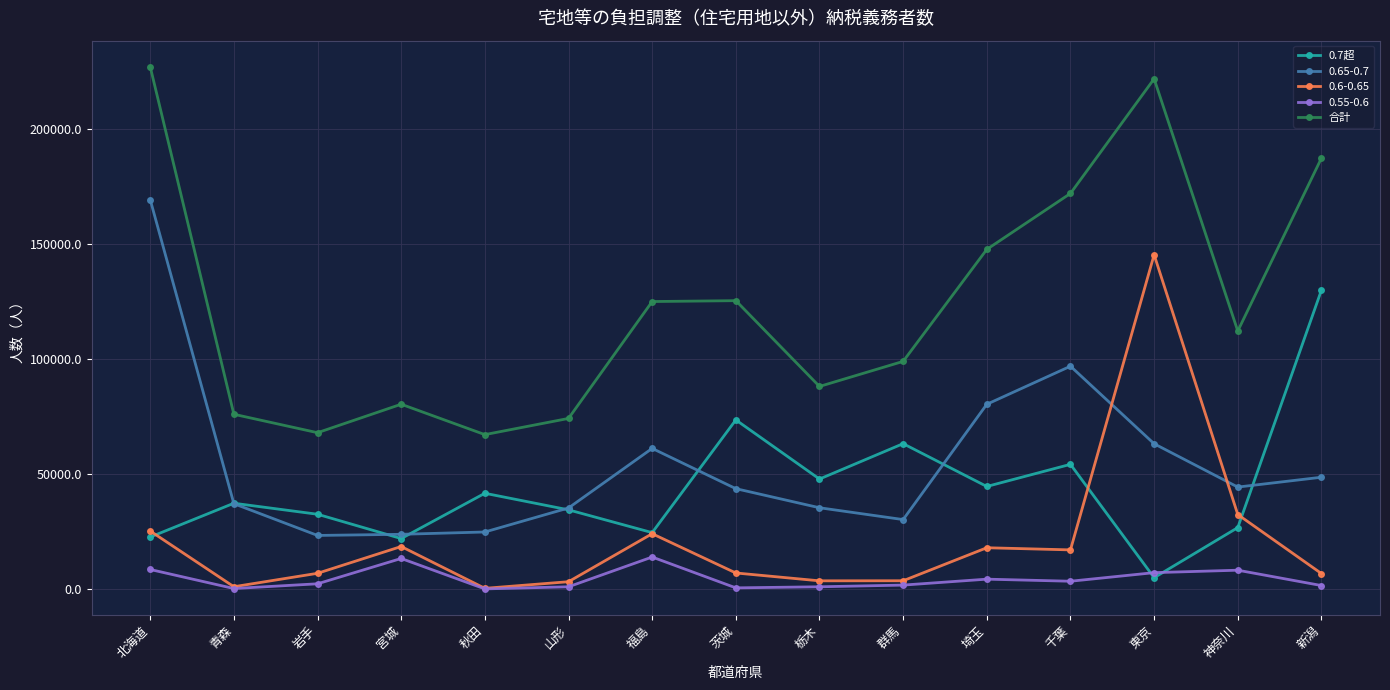

Where is the first local maximum for 0.7超?

青森